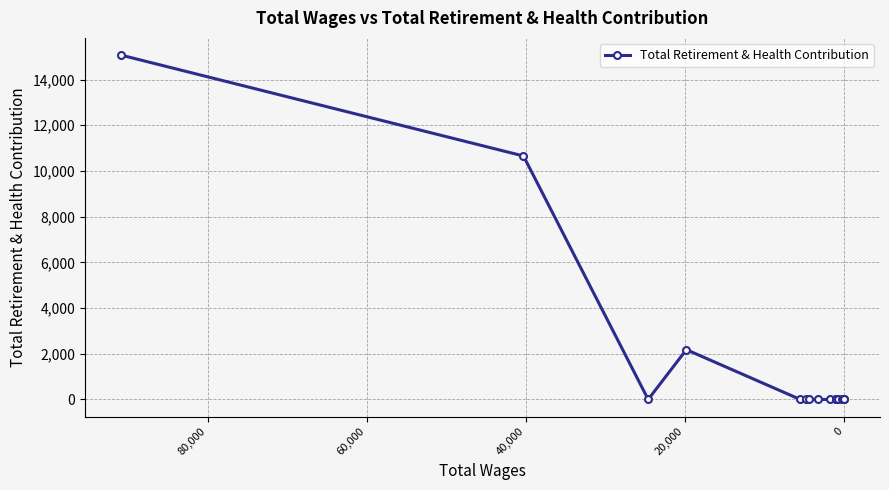

What is the label of the 14th point from the right?

40,000